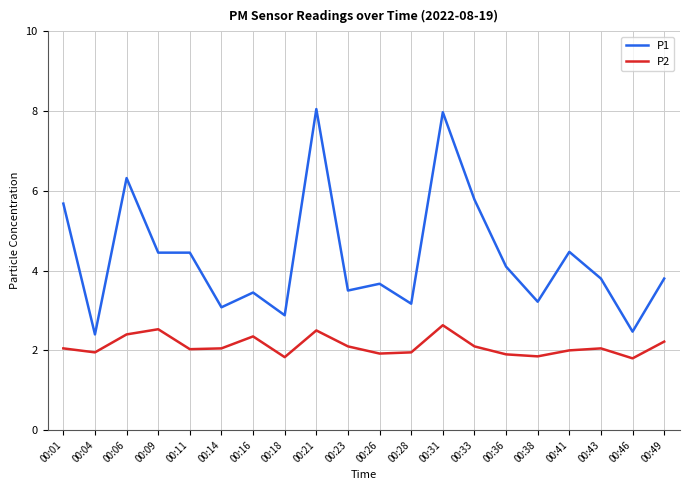

The P1 series shows 4.5 at 00:11. True or false?

True